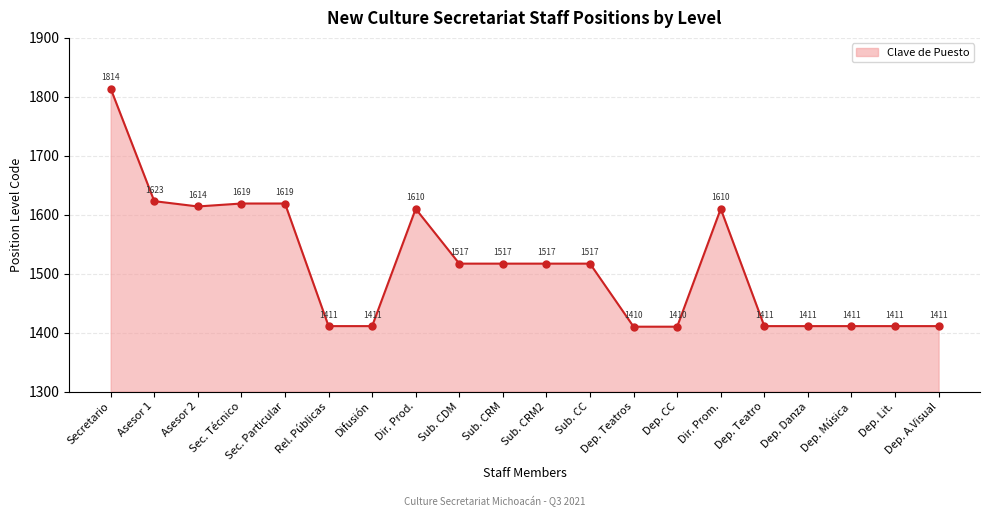

What is the change in value from Dir. Prom. to Dep. Música?

-199